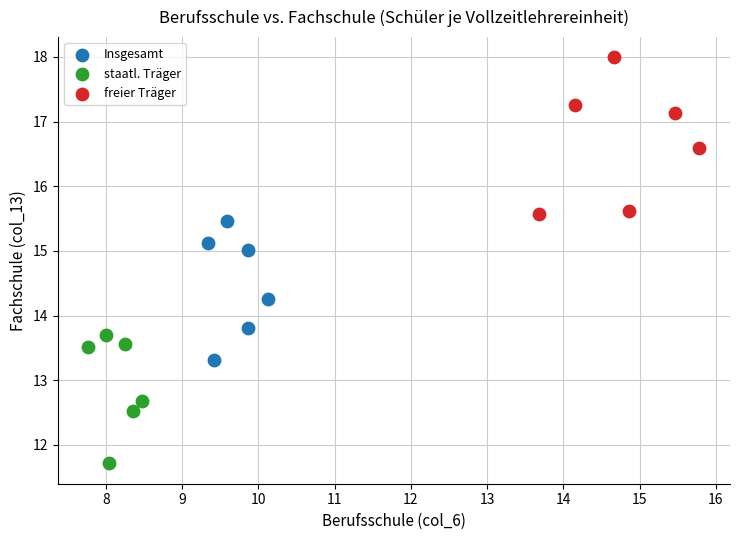

Which series has the widest spread of Y values?

freier Träger